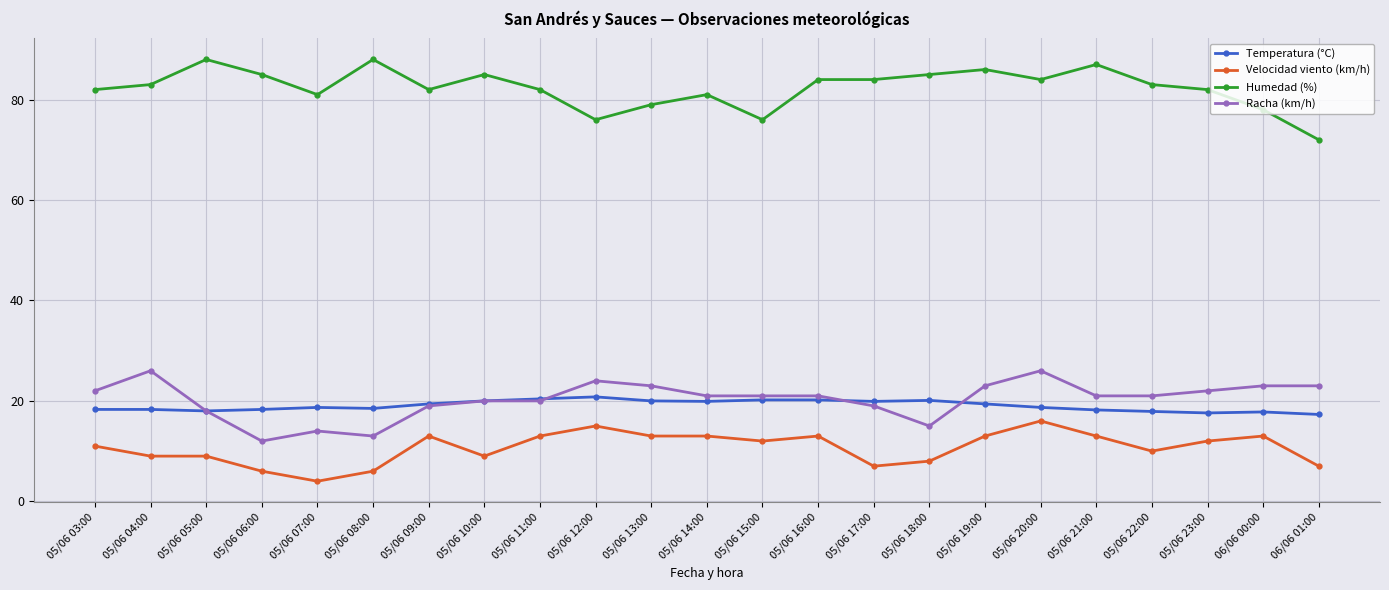

Which category has the lowest value across all series?

05/06 07:00